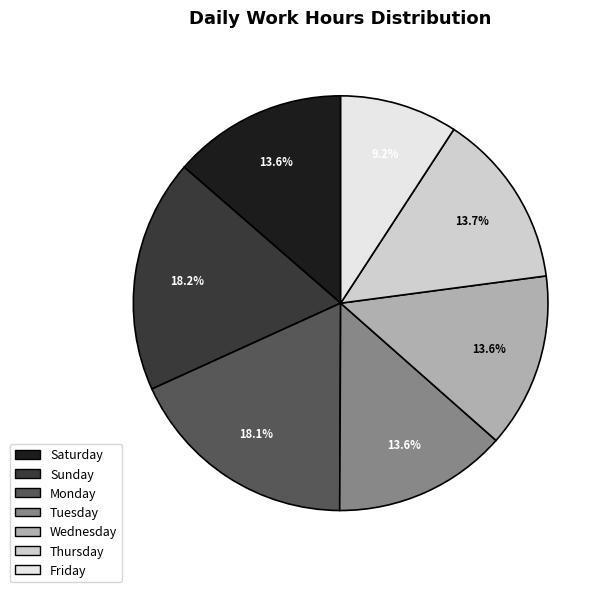

Is Saturday the majority of the pie?

No